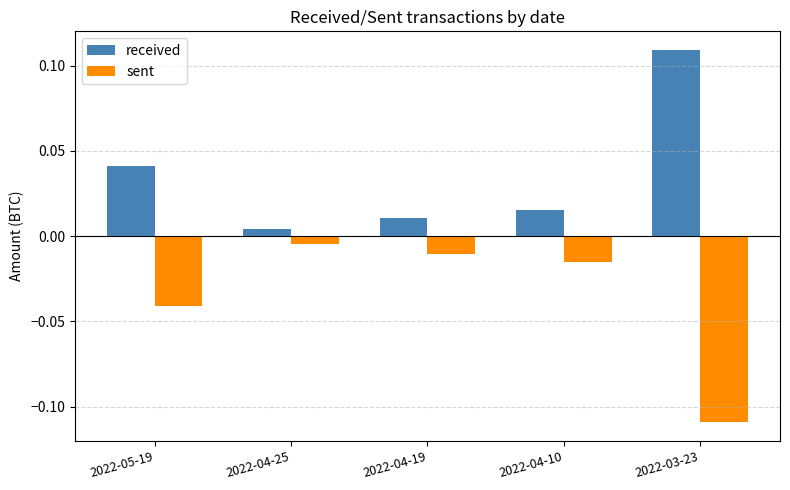

Rank the series by their average value, from highest to lowest.

received, sent